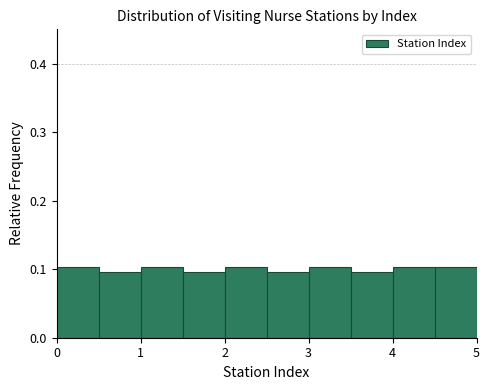

Reading left to right, transcribe this chart: for each bar, give the range it covers on the x-axis and its height. The values are not printed on the chart, so give them approximately, as read against the axis.

0.0 to 0.5: 0.1
0.5 to 1.0: 0.1
1.0 to 1.5: 0.1
1.5 to 2.0: 0.1
2.0 to 2.5: 0.1
2.5 to 3.0: 0.1
3.0 to 3.5: 0.1
3.5 to 4.0: 0.1
4.0 to 4.5: 0.1
4.5 to 5.0: 0.1